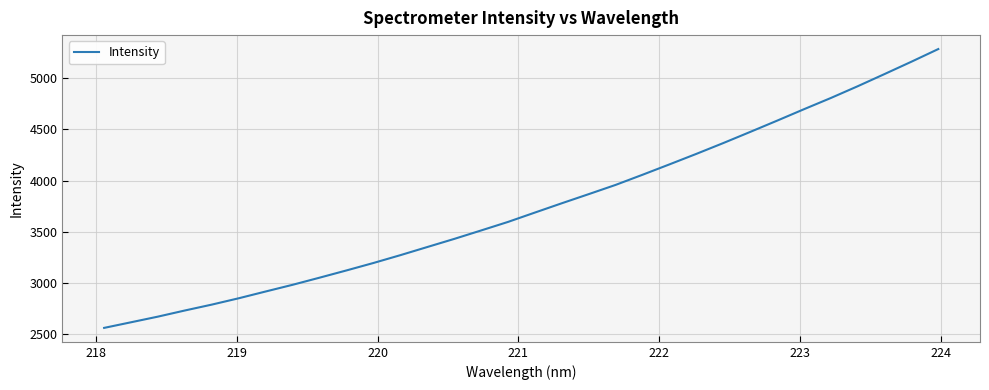

What is the greatest value displayed?

5287.6